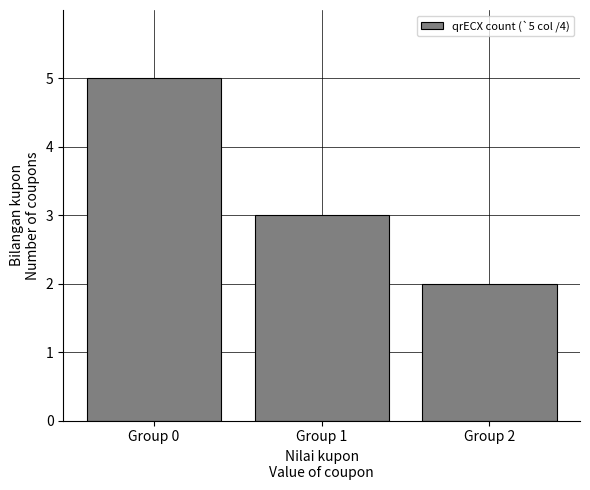

Rank the categories by value from lowest to highest.

Group 2, Group 1, Group 0